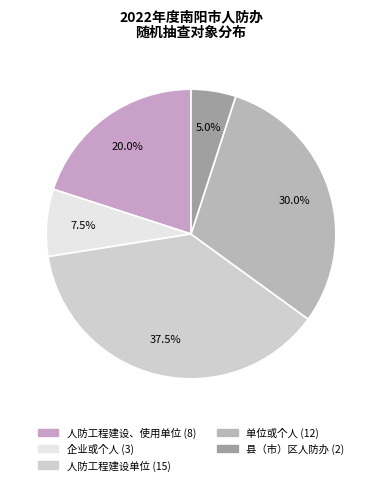

To the nearest percent, what is the combined percentage of 企业或个人 and 单位或个人?

38%